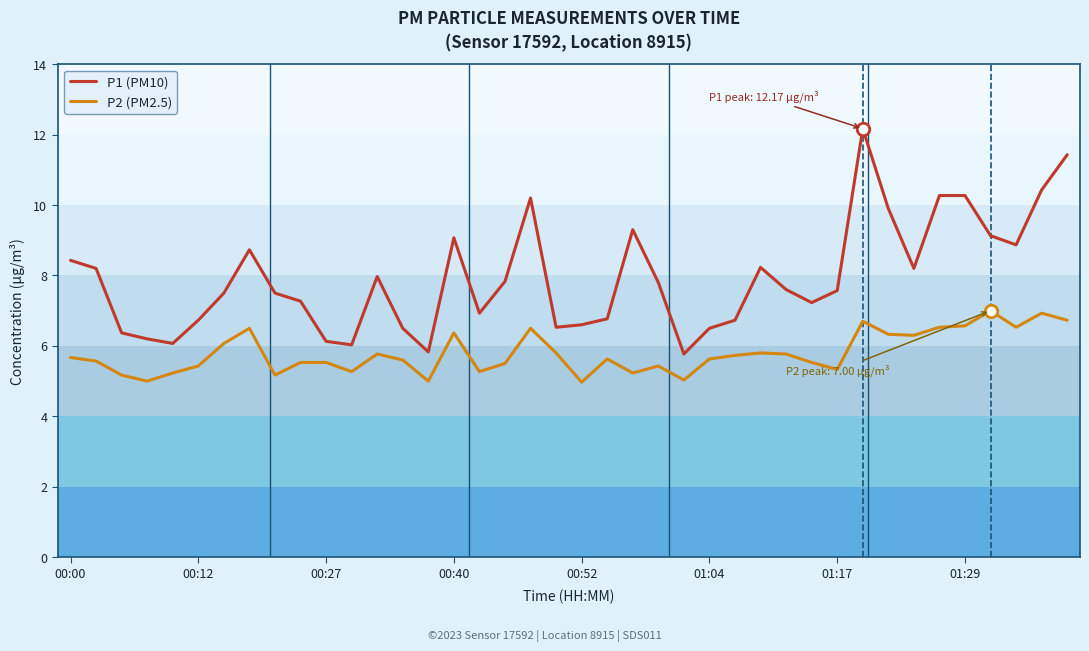

Rank the series by their average value, from lowest to highest.

P2 (PM2.5), P1 (PM10)